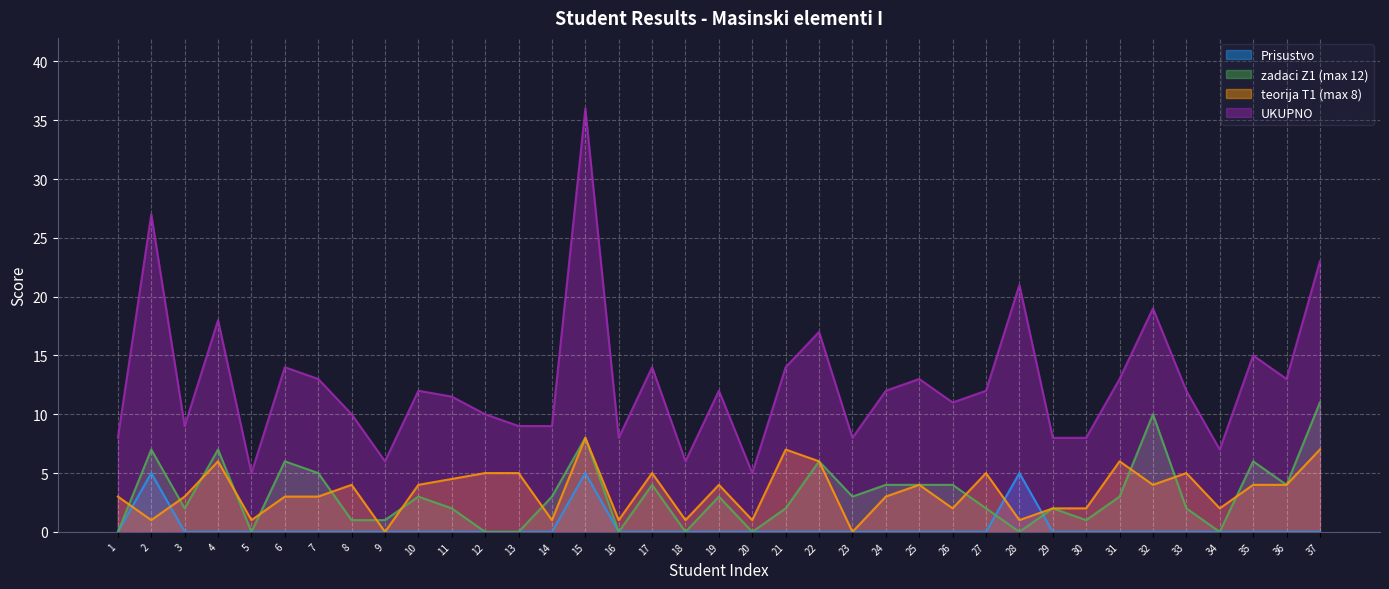

In UKUPNO, how many points are higher than both neighbors (excluding endpoints)?

12